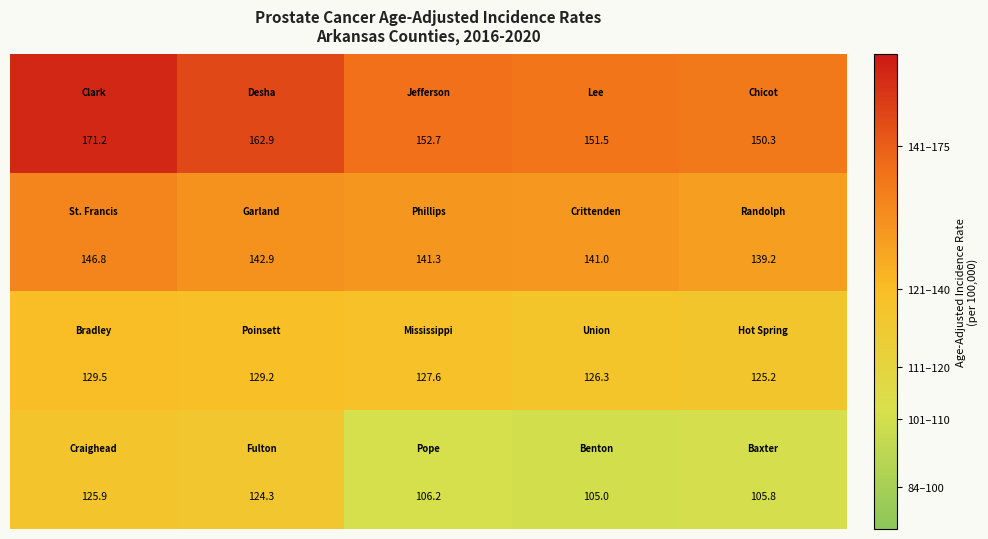

What is the smallest value displayed?

105.0